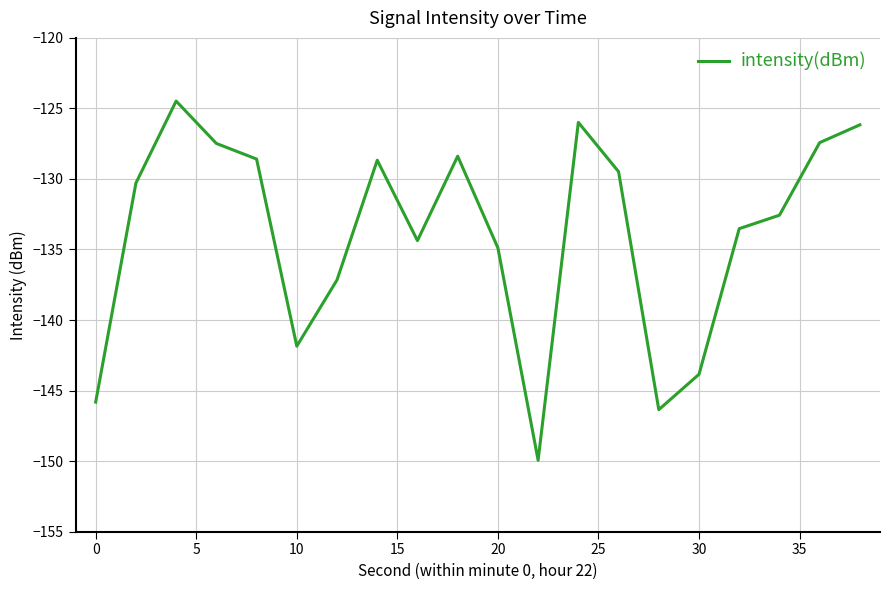

Does the chart have visible grid lines?

Yes